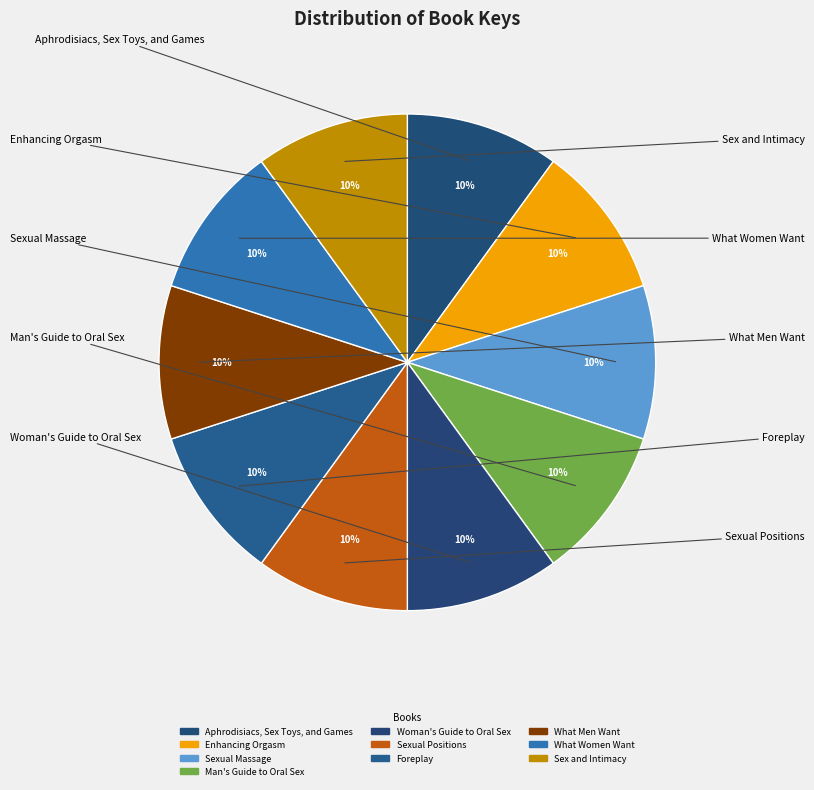

Rank the categories by value from highest to lowest.

Sexual Massage, Enhancing Orgasm, Aphrodisiacs, Sex Toys, and Games, What Men Want, What Women Want, Sex and Intimacy, Woman's Guide to Oral Sex, Man's Guide to Oral Sex, Sexual Positions, Foreplay